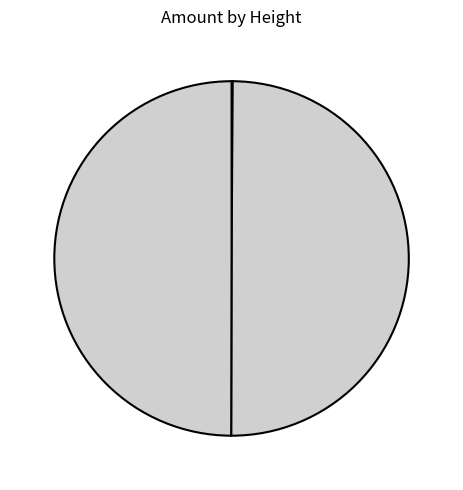

To the nearest percent, what is the average slice percentage?

25%